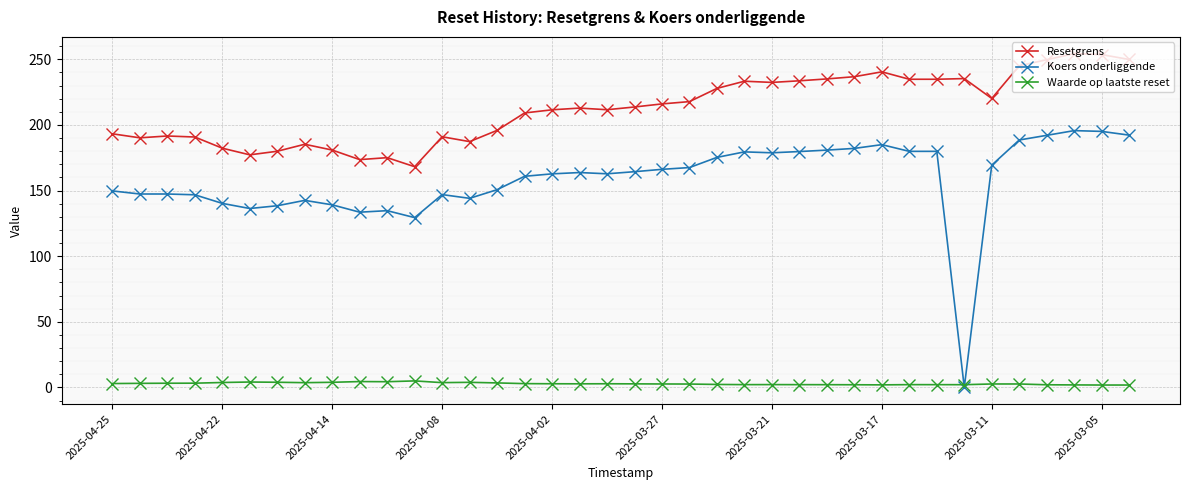

What is the highest value of the Resetgrens series?

254.3